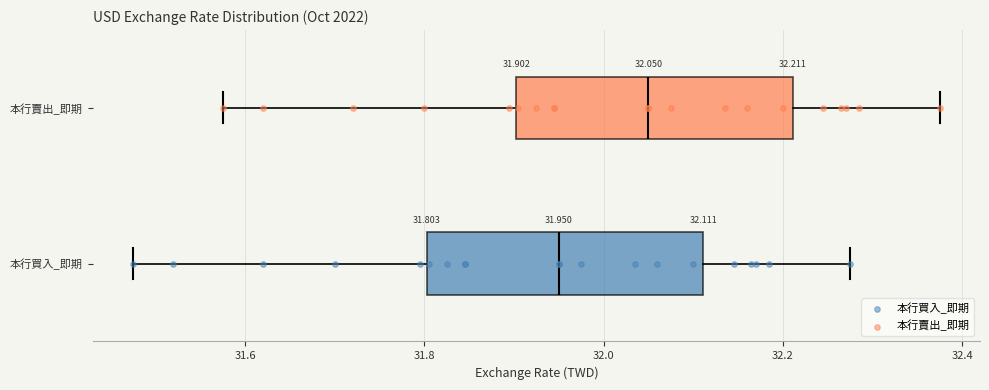

Which box has the furthest to the left median line?

本行買入_即期